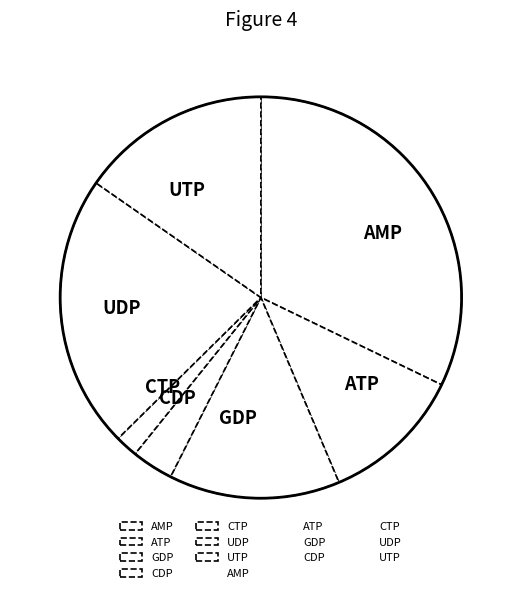

Which slice is the largest?

AMP